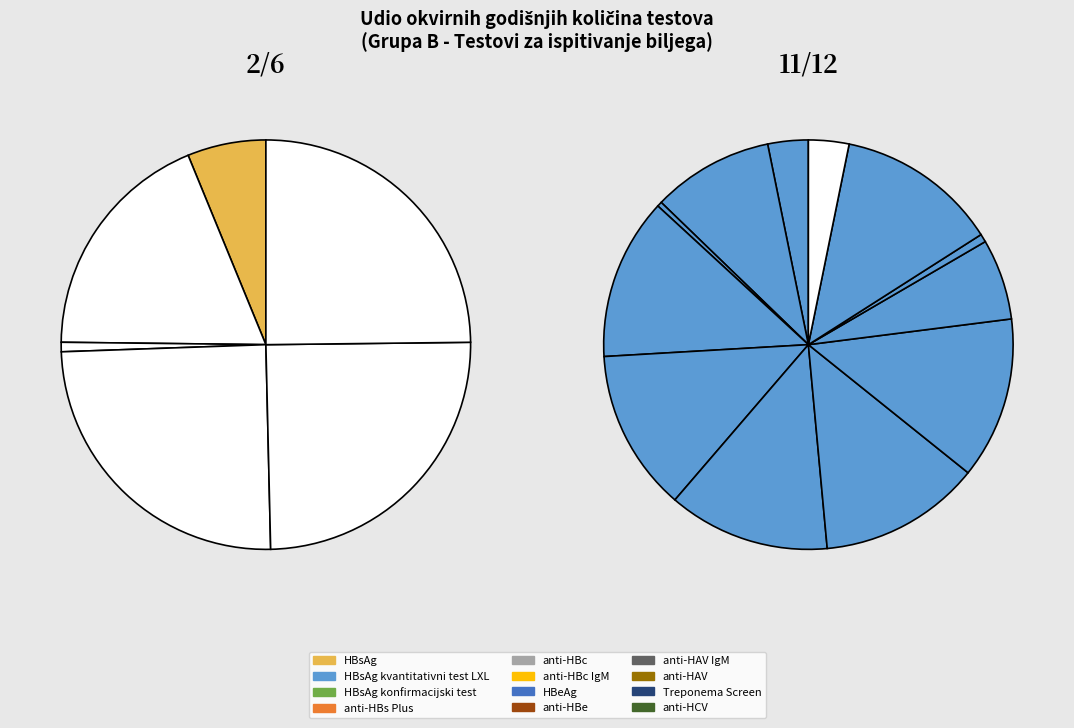

To the nearest percent, what percentage of the pie is HBsAg kvantitativni test LXL?

10%